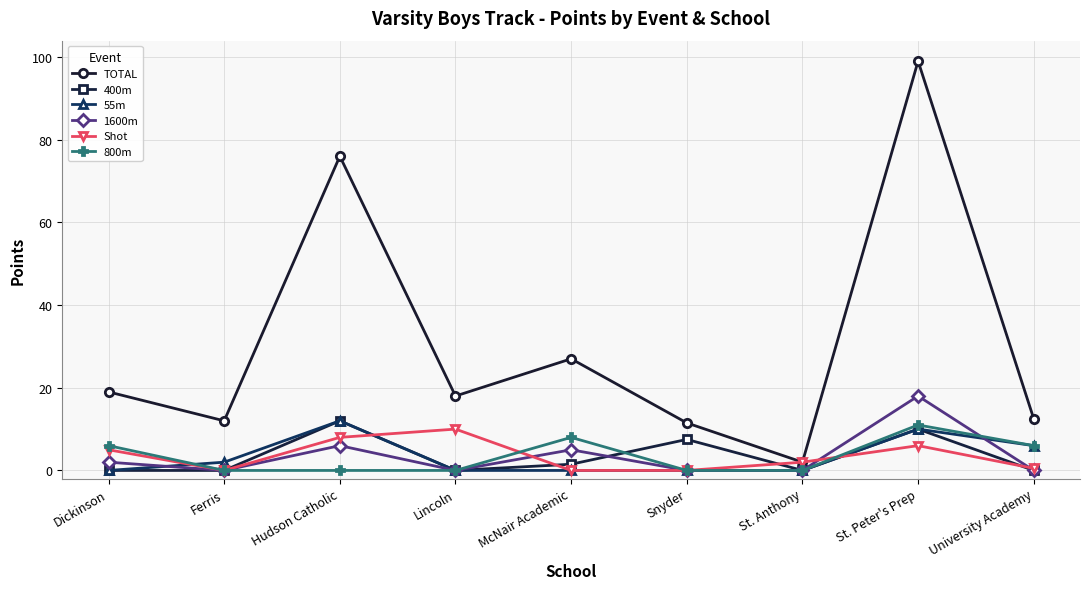

What is the approximate value of 400m at Hudson Catholic?

12.0